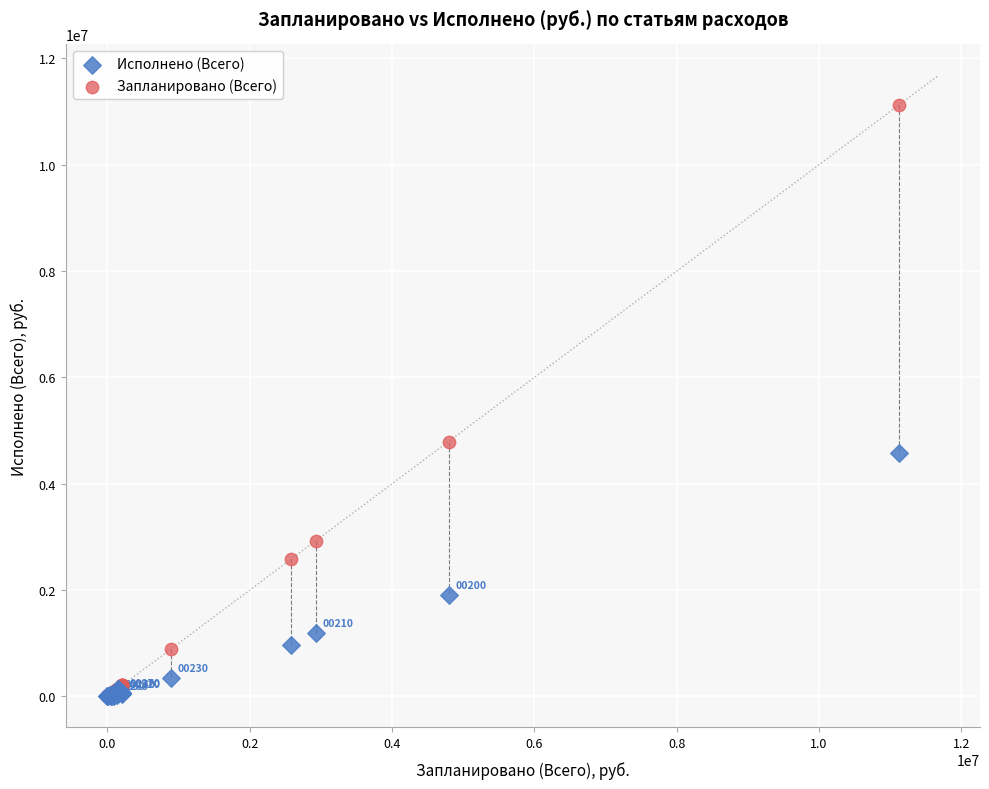

In the Запланировано (Всего) series, what Y value is closest to 5560700?

4793300.0